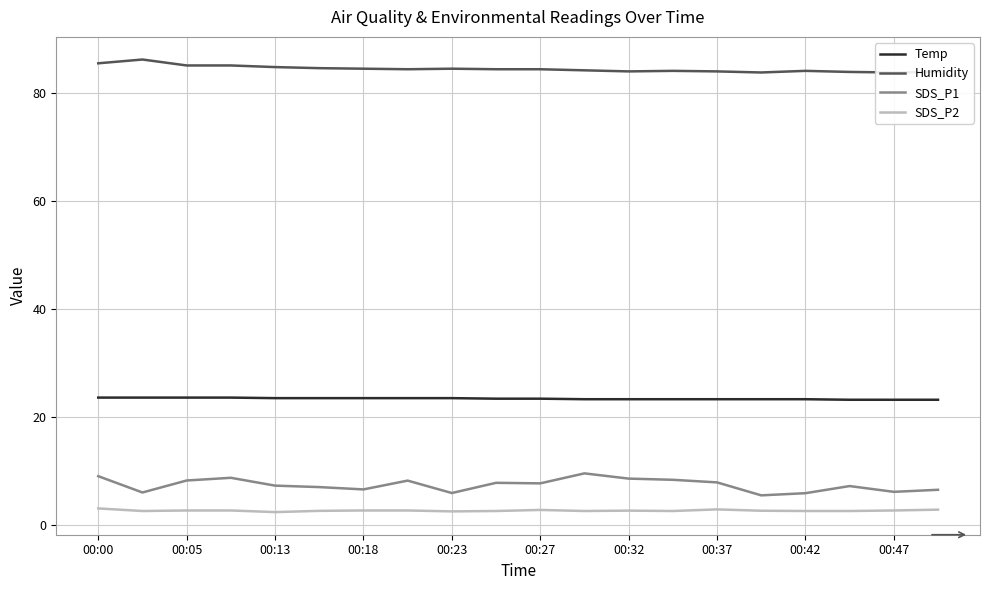

What is the lowest value of the SDS_P2 series?

2.4